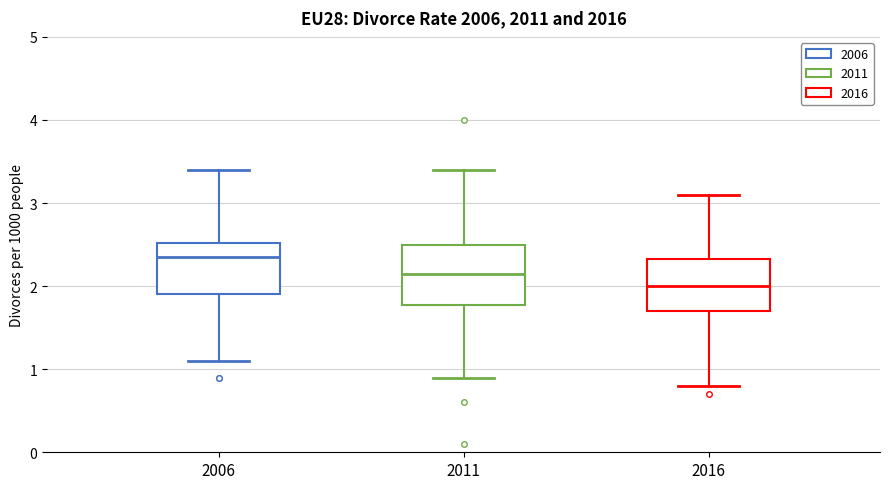

Which box has the lowest median line?

2016